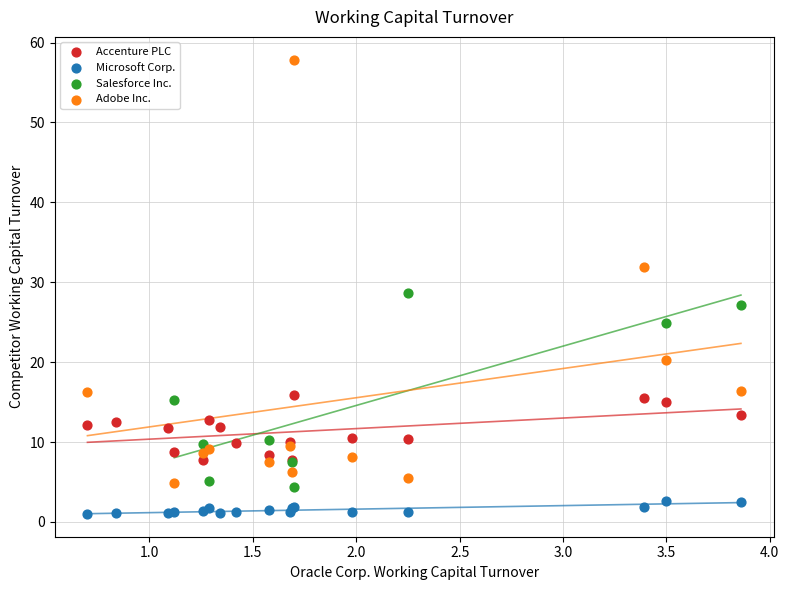

Which series contains the lowest Y value?

Microsoft Corp.